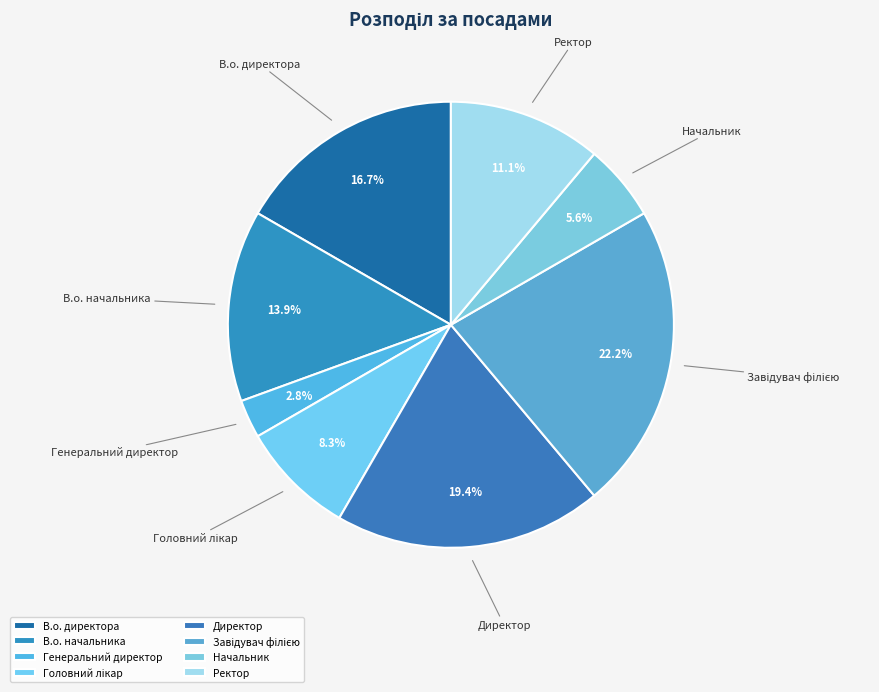

Between Директор and Ректор, which is larger?

Директор